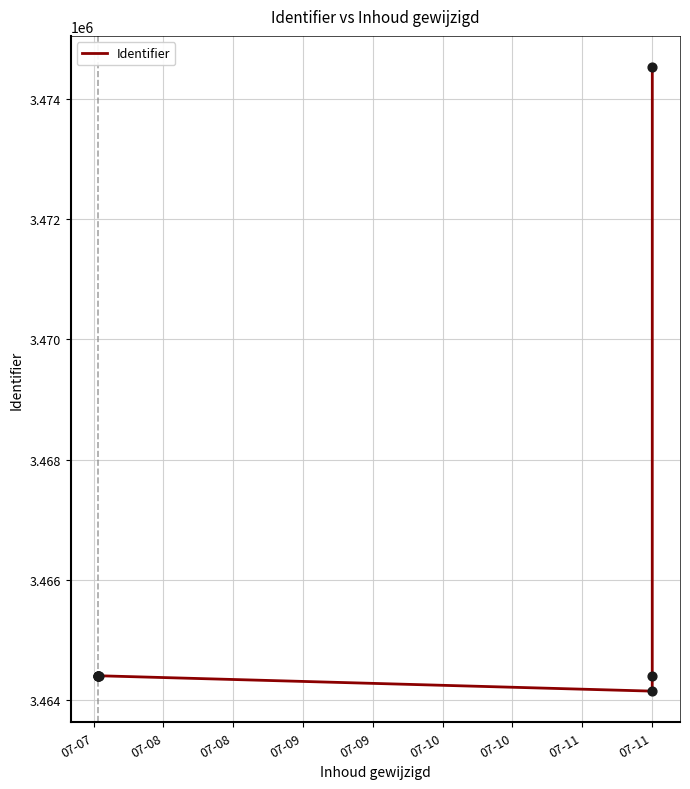

True or false: there are more than 2 points higher than both neighbors.

False